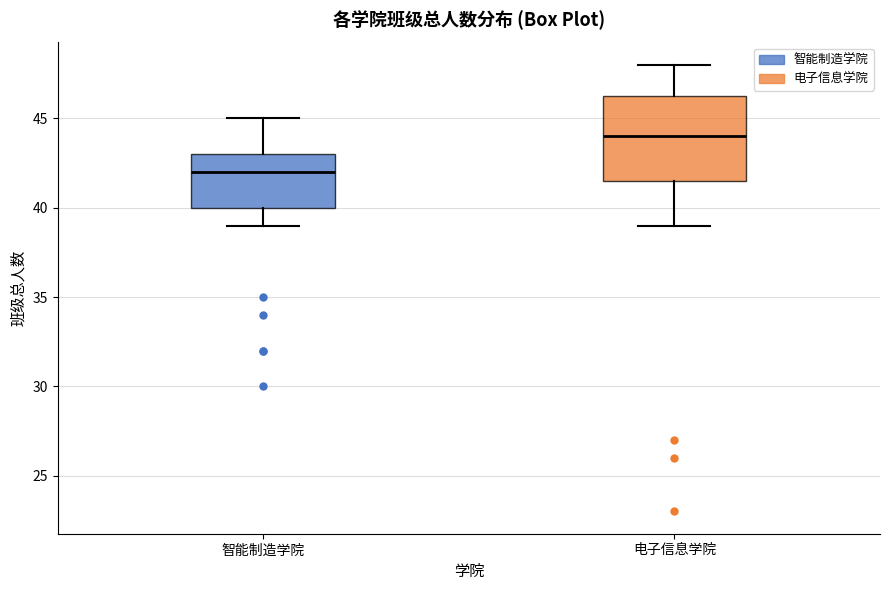

Reading left to right, read every box against the y-axis: the position of its median line, the range the box covers, and the ends of its whiskers. The values are not printed on the chart, so give them approximately, as read against the axis.

智能制造学院: median 42.0, box 40.0 to 43.0, whiskers 39.0 to 45.0
电子信息学院: median 44.0, box 41.5 to 46.5, whiskers 39.0 to 48.0